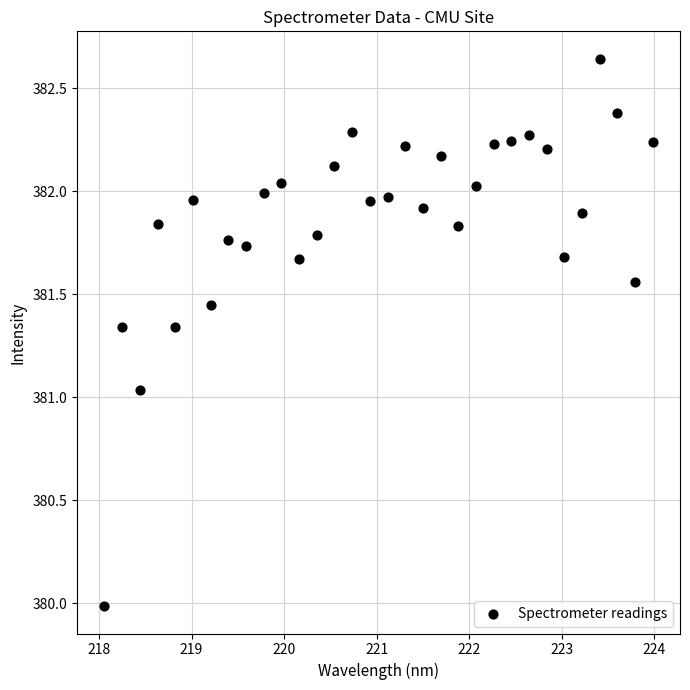

What is the range of Y values (max minus min)?

2.7